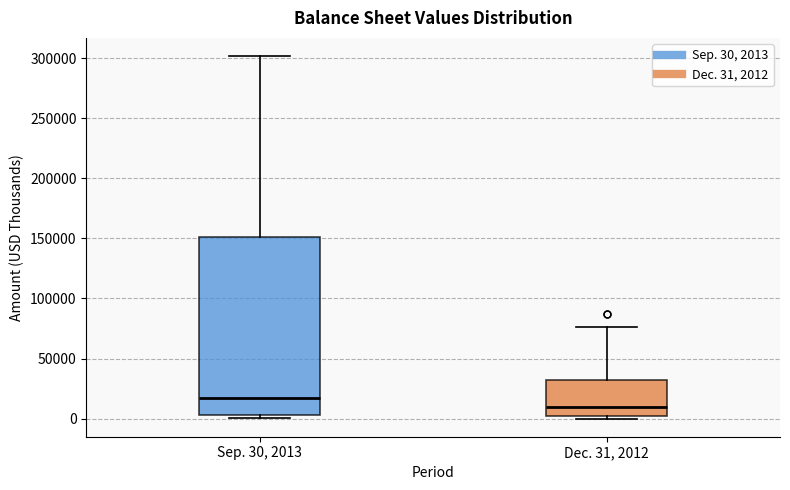

Reading left to right, read every box against the y-axis: the position of its median line, the range the box covers, and the ends of its whiskers. The values are not printed on the chart, so give them approximately, as read against the axis.

Sep. 30, 2013: median 15000, box 5000 to 150000, whiskers 0 to 300000
Dec. 31, 2012: median 10000, box 0 to 30000, whiskers 0 (just below the box's lower edge) to 75000